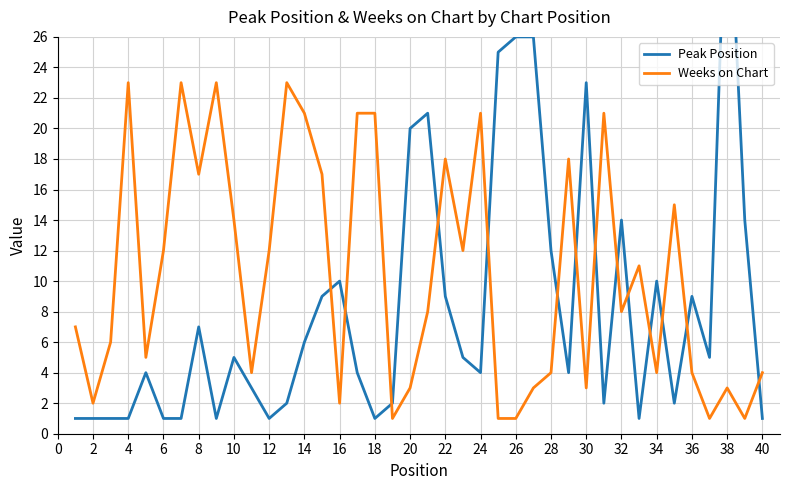

At how many categories does at least one series exceed 20?

15